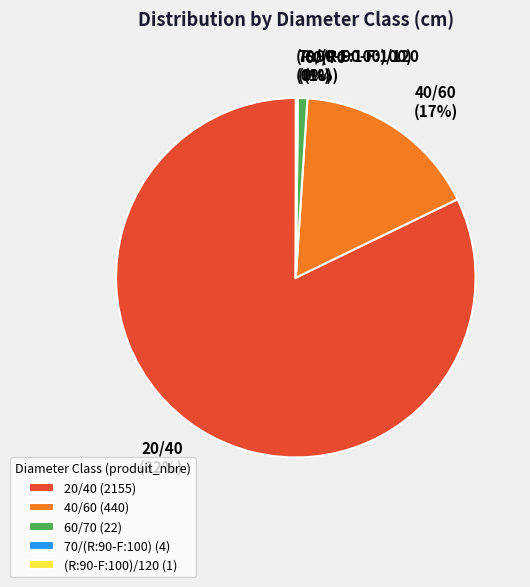

To the nearest percent, what is the difference between the largest and smallest slice percentages?

82%